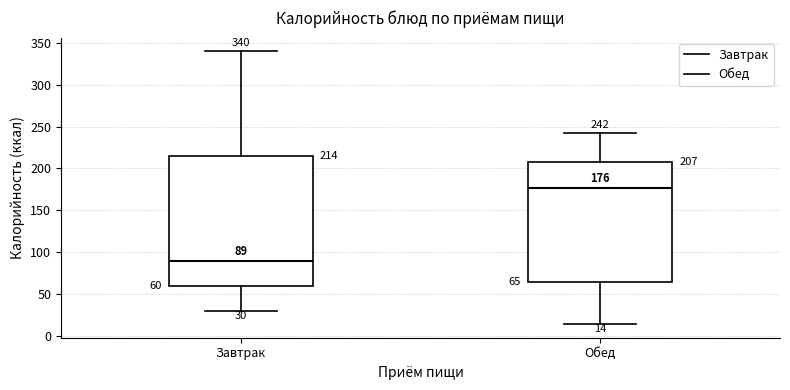

Which box's median line is the lowest?

Завтрак